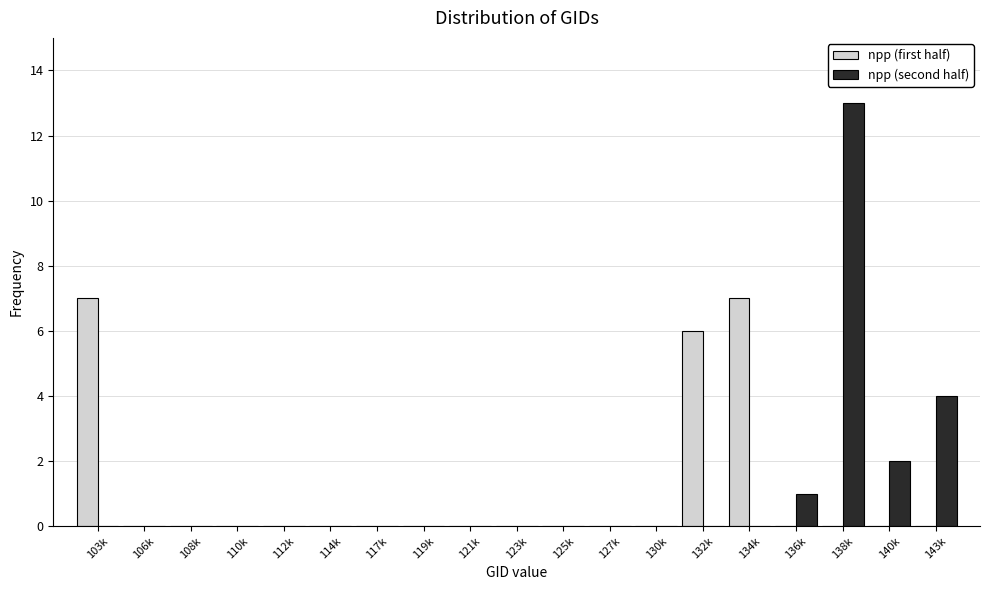

At which category is the sum across all series the highest?

138k